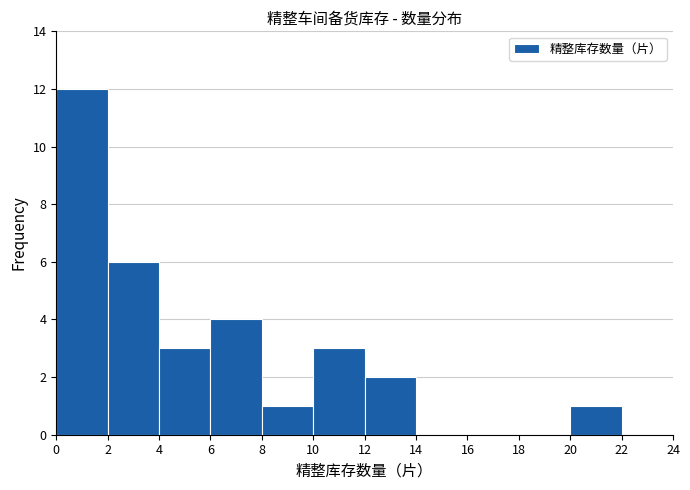

Reading left to right, transcribe this chart: for each bar, give the range it covers on the x-axis and its height. The values are not printed on the chart, so give them approximately, as read against the axis.

0 to 2: 12
2 to 4: 6
4 to 6: 3
6 to 8: 4
8 to 10: 1
10 to 12: 3
12 to 14: 2
14 to 16: 0
16 to 18: 0
18 to 20: 0
20 to 22: 1
22 to 24: 0